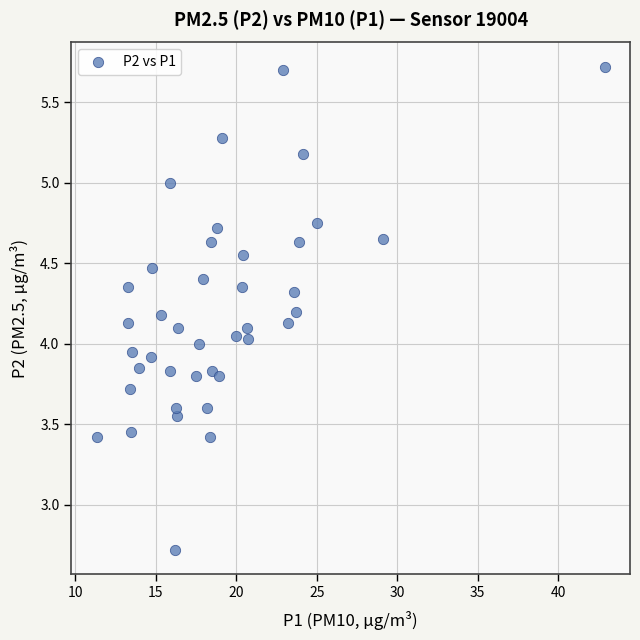

What is the range of Y values (max minus min)?

3.0